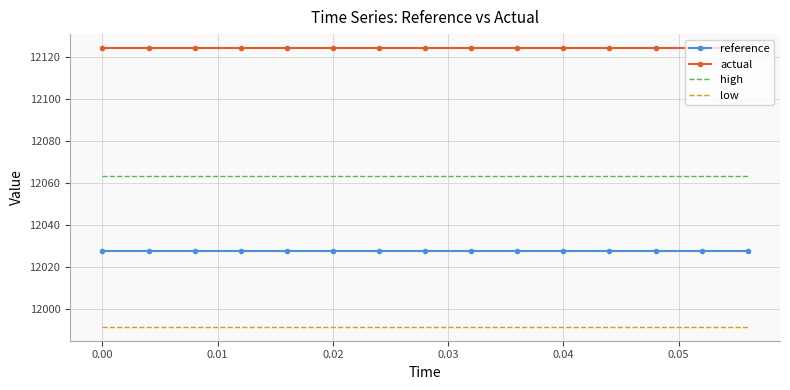

Rank the series by their maximum value, from lowest to highest.

low, reference, high, actual